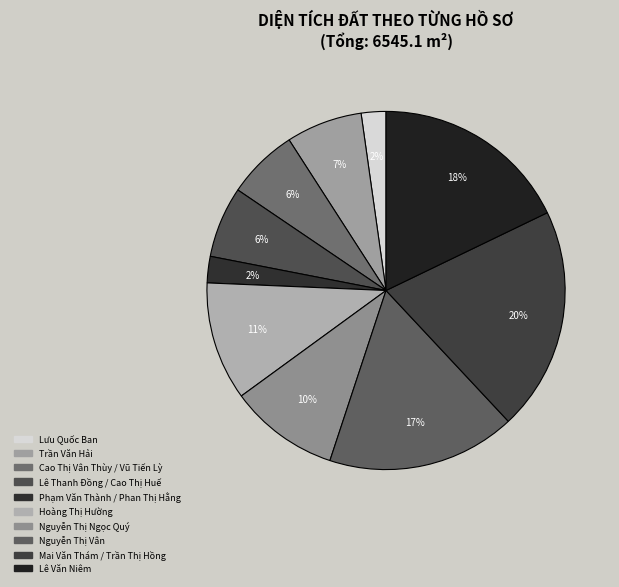

What is the change in value from Lưu Quốc Ban to Phạm Văn Thành / Phan Thị Hằng?

+10.0